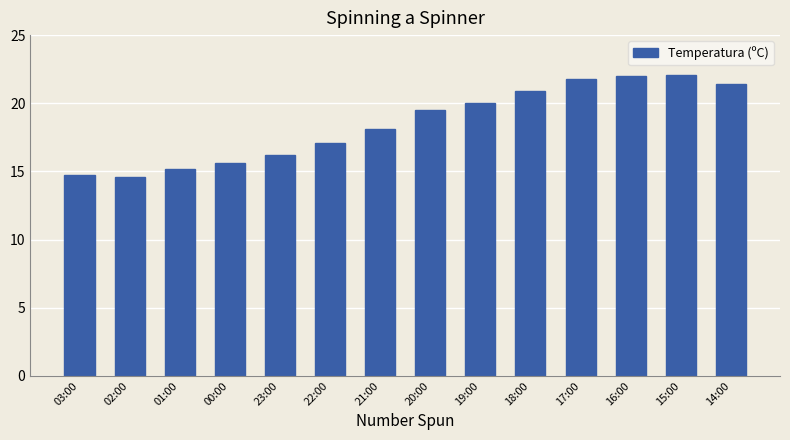

Is it true that the value at 02:00 is 26.1?

False